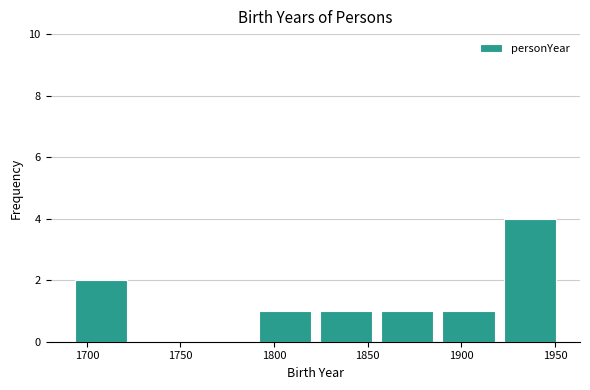

Reading left to right, transcribe this chart: for each bar, give the range it covers on the x-axis and its height. Neither the bar edges nor the heights are printed on the chart, so give them approximately, as read against the axes.

1690 to 1725: 2
1725 to 1755: 0
1755 to 1790: 0
1790 to 1820: 1
1820 to 1855: 1
1855 to 1890: 1
1890 to 1920: 1
1920 to 1955: 4